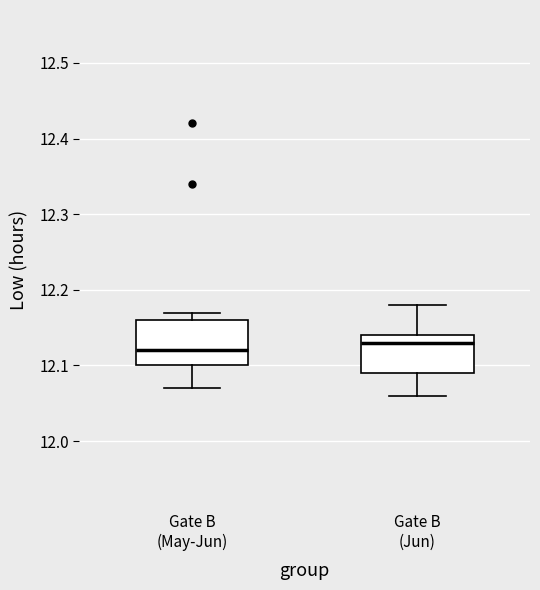

Reading left to right, read every box against the y-axis: the position of its median line, the range the box covers, and the ends of its whiskers. The values are not printed on the chart, so give them approximately, as read against the axis.

Gate B (May-Jun): median 12.12, box 12.10 to 12.16, whiskers 12.07 to 12.17
Gate B (Jun): median 12.13, box 12.09 to 12.14, whiskers 12.06 to 12.18